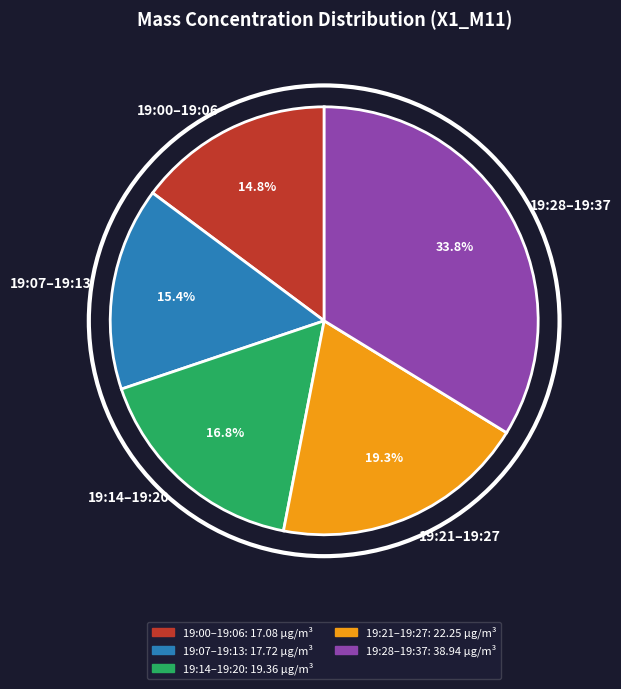

Rank the categories by value from lowest to highest.

19:00–19:06, 19:07–19:13, 19:14–19:20, 19:21–19:27, 19:28–19:37